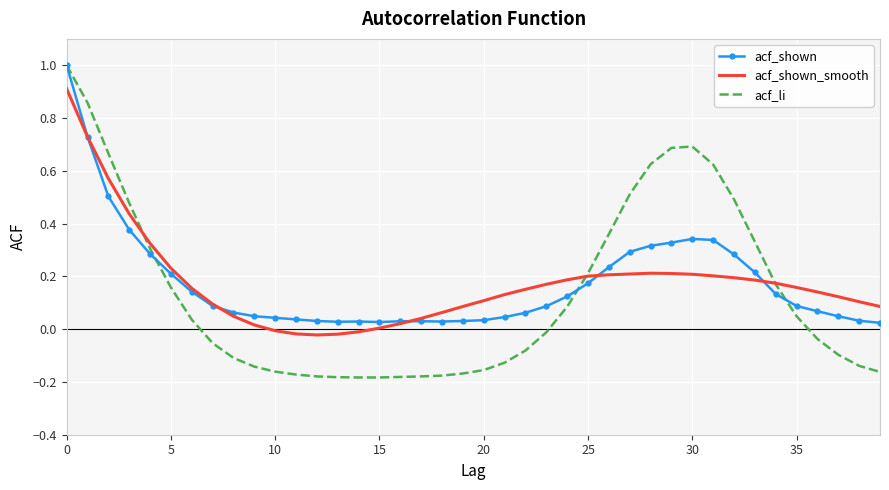

Which series has the widest spread of values?

acf_li